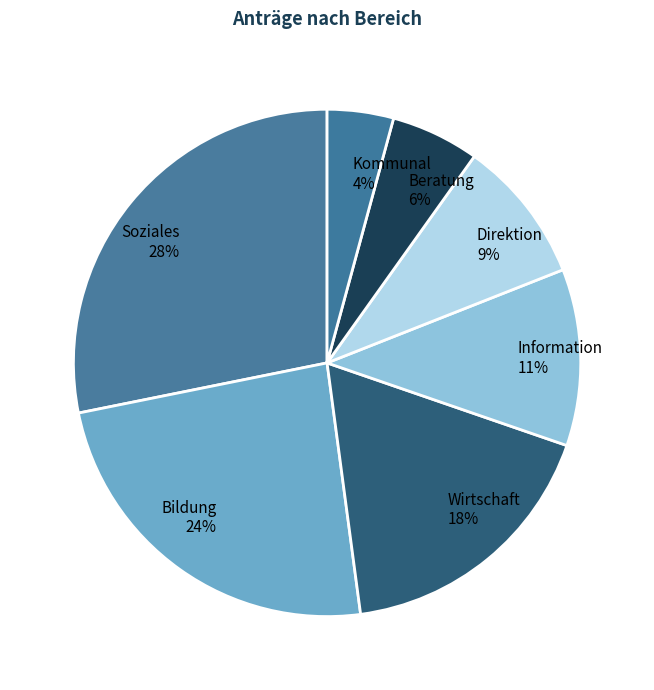

How many slices are in this pie chart?

7